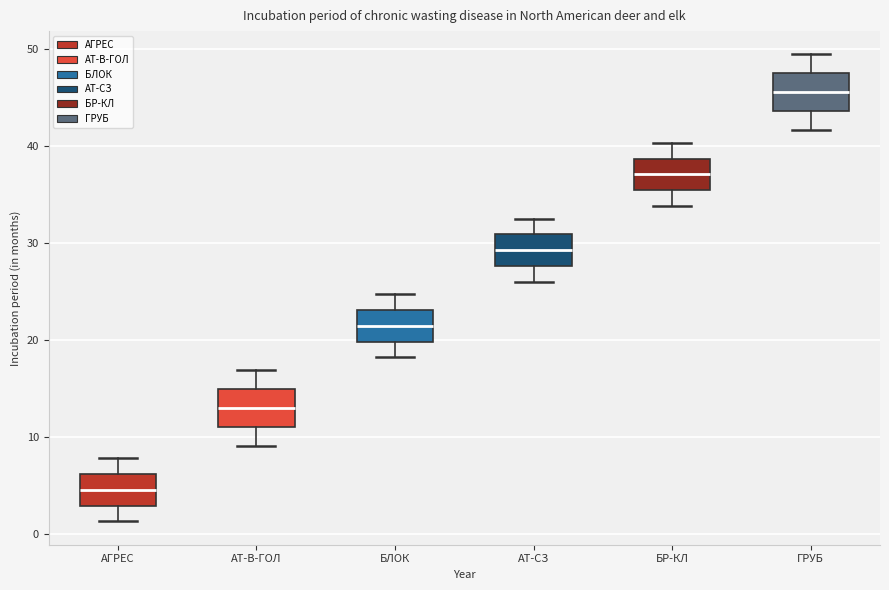

Which box has the highest median line?

ГРУБ